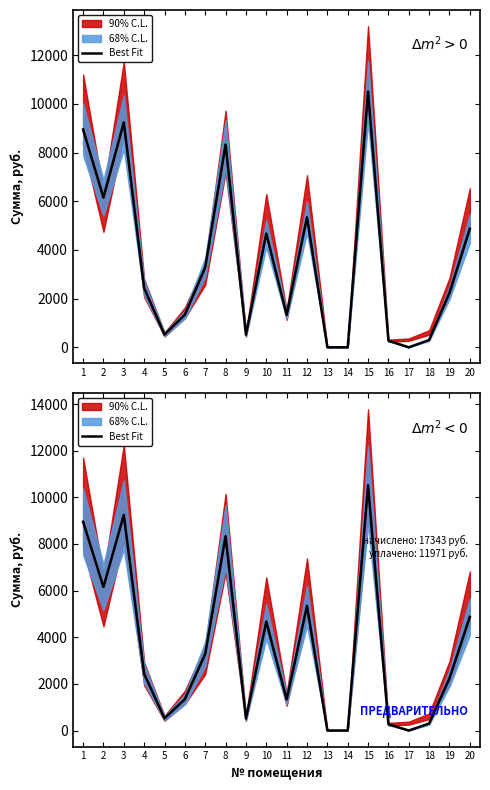

How many values exceed 2429?

10